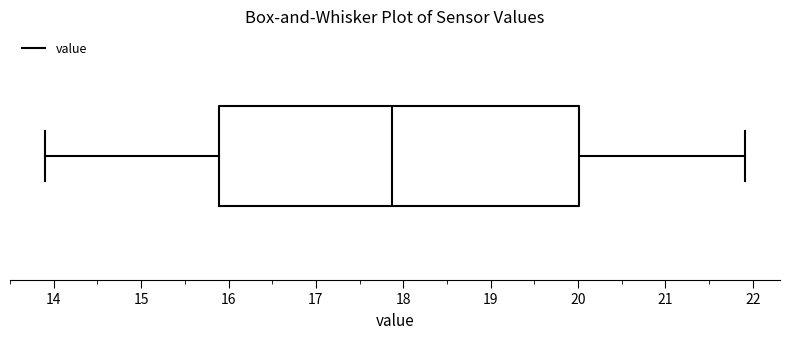

Read this box plot against the x-axis: the position of the median line, the range covered by the box, and the ends of both whiskers. The values are not printed on the chart, so give them approximately, as read against the axis.

median 17.9, box 15.9 to 20.0, whiskers 13.9 to 21.9